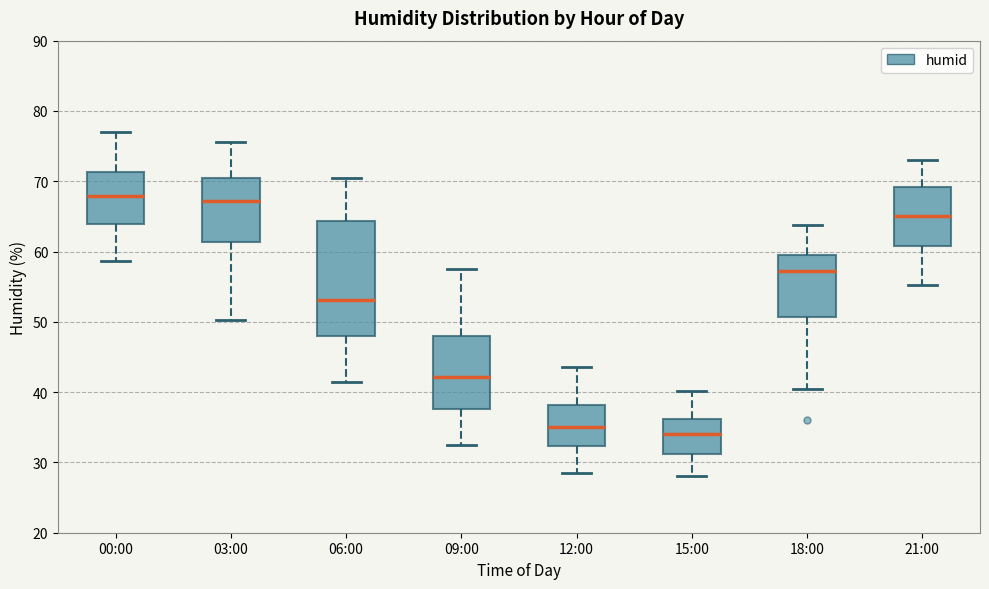

Reading left to right, read every box against the y-axis: the position of its median line, the range the box covers, and the ends of its whiskers. The values are not printed on the chart, so give them approximately, as read against the axis.

00:00: median 68, box 64 to 71, whiskers 59 to 77
03:00: median 67, box 61 to 70, whiskers 50 to 76
06:00: median 53, box 48 to 64, whiskers 42 to 71
09:00: median 42, box 38 to 48, whiskers 33 to 58
12:00: median 35, box 32 to 38, whiskers 29 to 44
15:00: median 34, box 31 to 36, whiskers 28 to 40
18:00: median 57, box 51 to 59, whiskers 41 to 64
21:00: median 65, box 61 to 69, whiskers 55 to 73